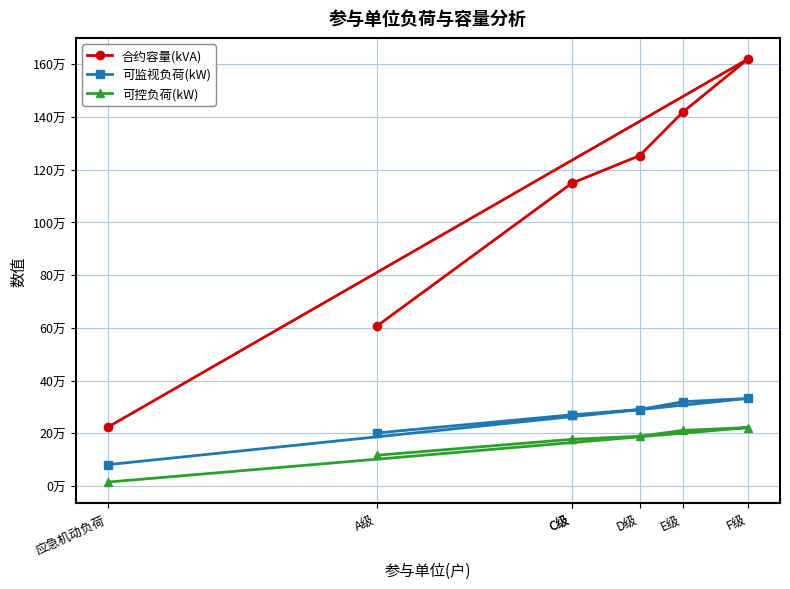

At which label is 可监视负荷(kW) closest to 206885?

A级